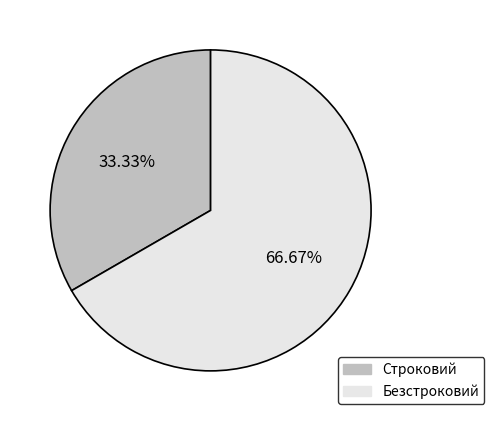

To the nearest percent, what percentage of the pie is Безстроковий?

67%